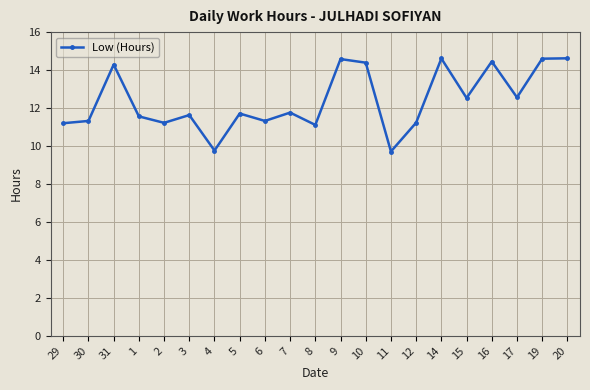

What is the difference between the values at 4 and 17?

2.8